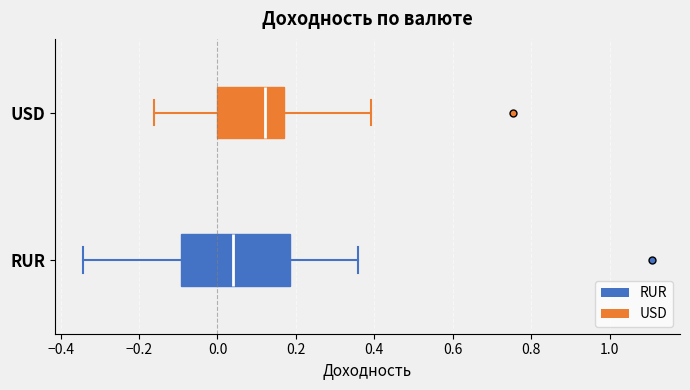

Which box has the furthest to the right median line?

USD